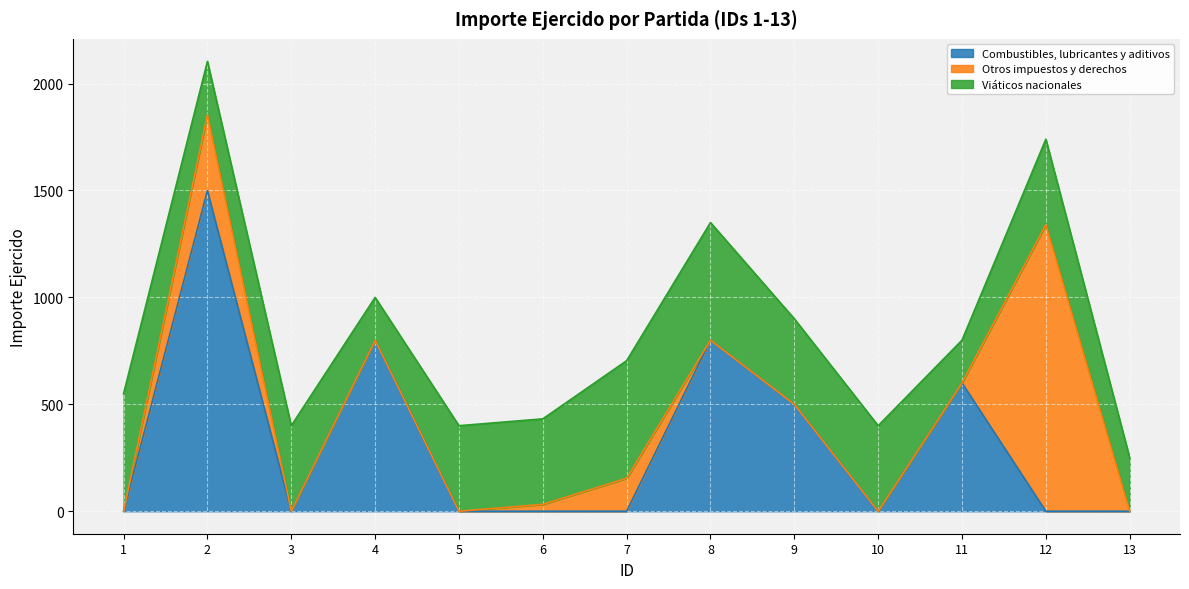

Reading left to right, transcribe all the data shown in this chart.

Combustibles, lubricantes y aditivos: 1=0	2=1500	3=0	4=800	5=0	6=0	7=0	8=800	9=500	10=0	11=600	12=0	13=0
Otros impuestos y derechos: 1=0	2=354	3=0	4=0	5=0	6=32	7=154	8=0	9=0	10=0	11=0	12=1340	13=0
Viáticos nacionales: 1=550	2=250	3=400	4=200	5=400	6=400	7=550	8=550	9=400	10=400	11=200	12=400	13=250